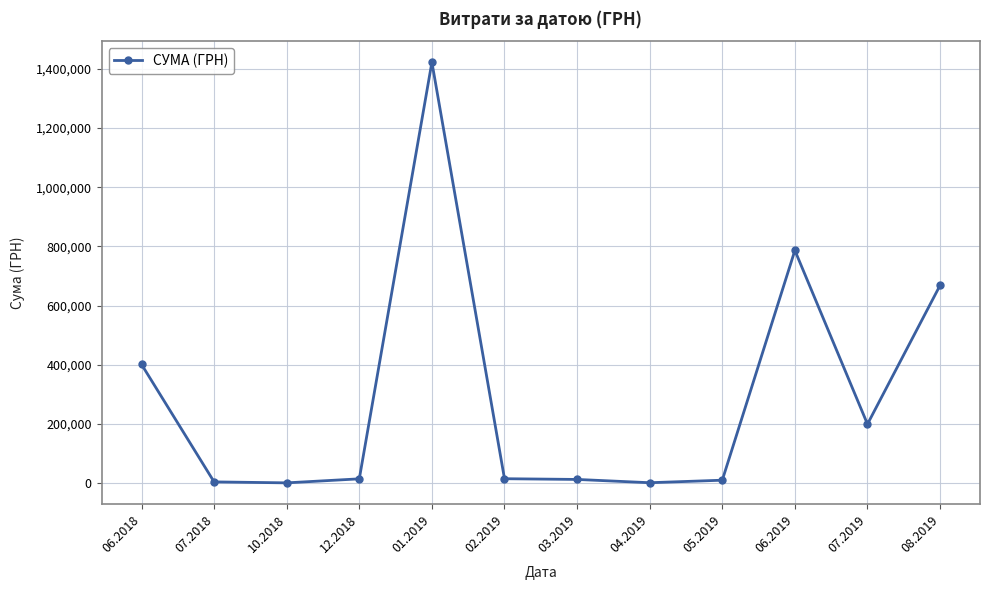

The value at 01.2019 is 1422336.7. True or false?

True